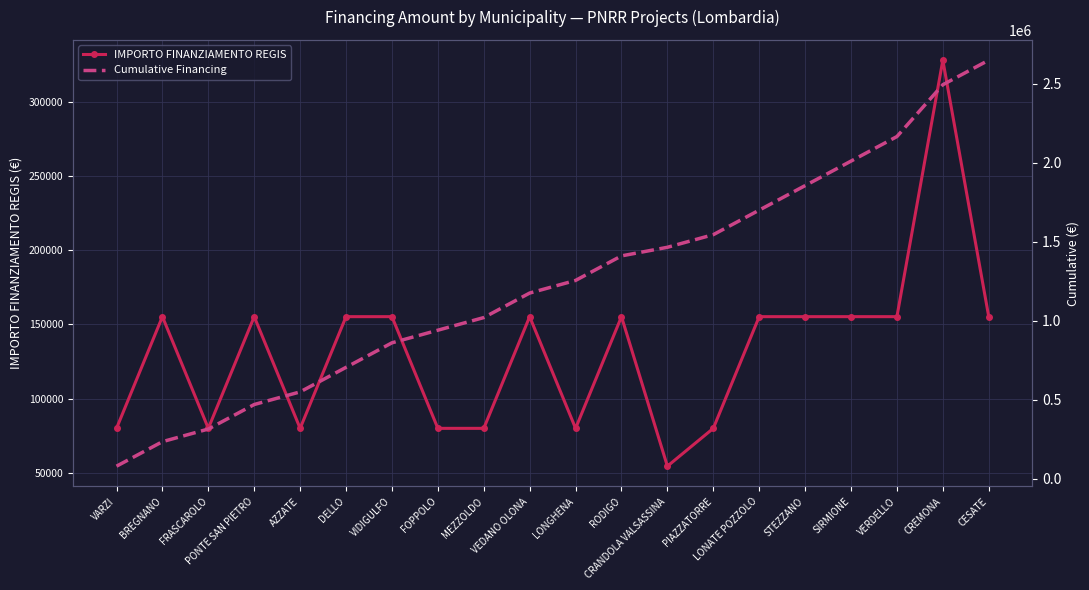

What is the difference between the IMPORTO FINANZIAMENTO REGIS values at CESATE and LONGHENA?

75312